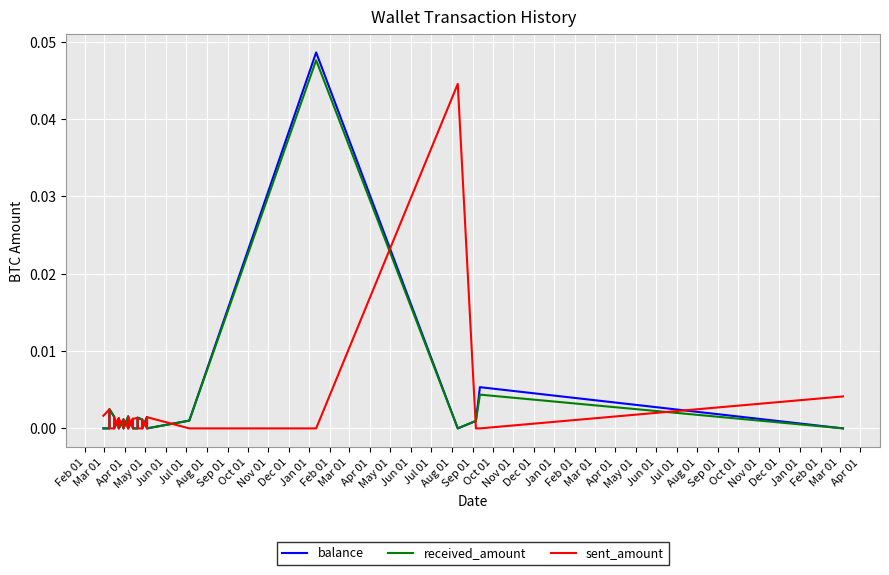

True or false: received_amount and balance cross at least once.

False